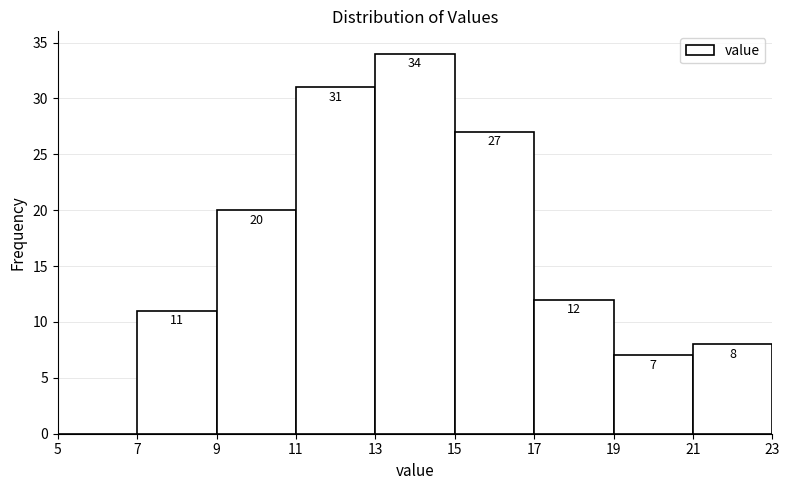

Over which range of the x-axis is the bar tallest?

13 to 15